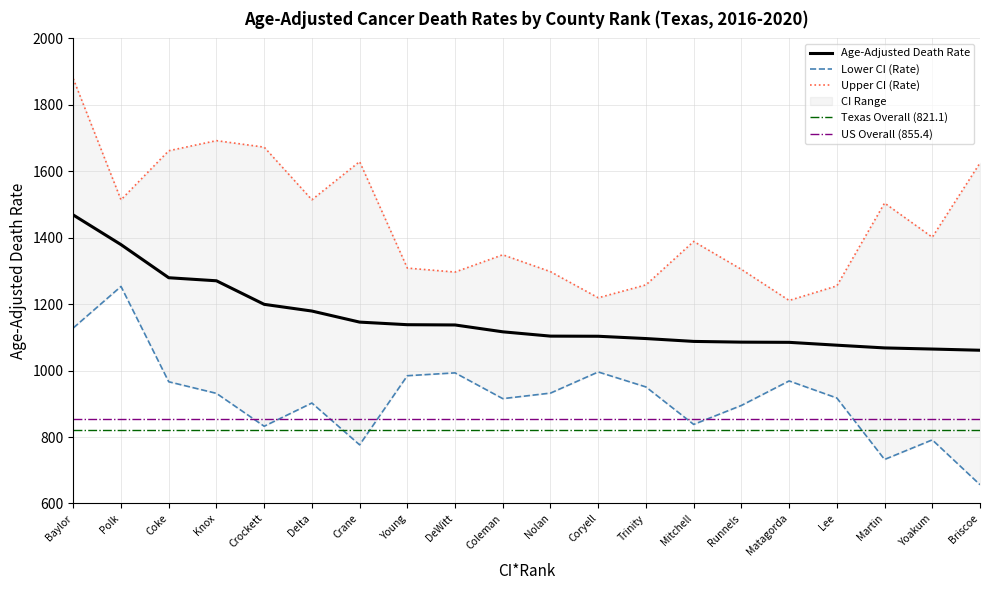

The Age-Adjusted Death Rate series shows 2217.5 at Coke. True or false?

False